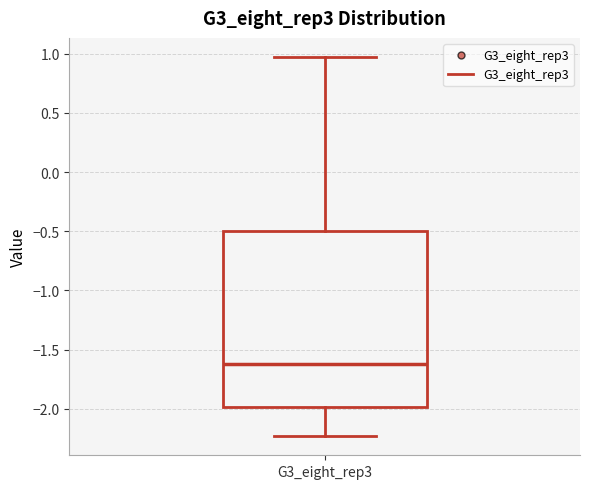

Transcribe this box plot: give where the median line is, the range the box spans, and where the two whiskers end, as read against the y-axis. The values are not printed on the chart, so give them approximately, as read against the axis.

median -1.60, box -2.00 to -0.50, whiskers -2.25 to 0.95